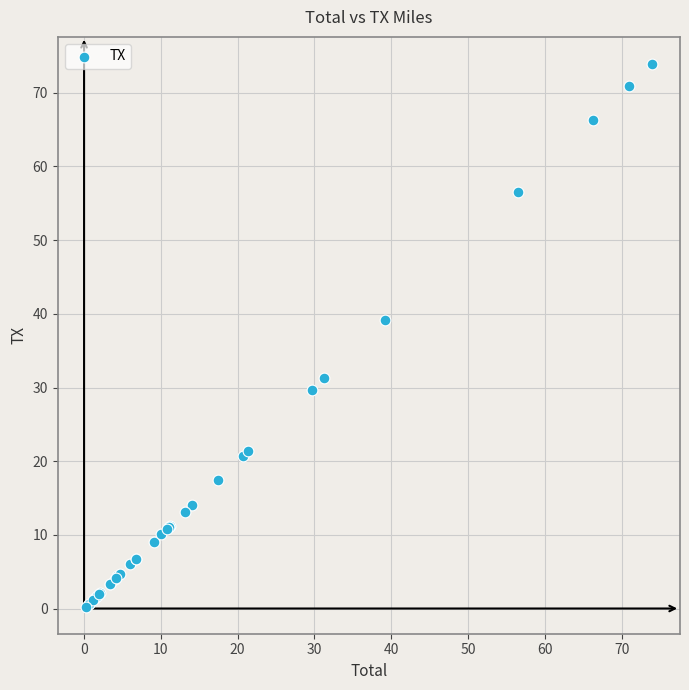

What Y value in the scatter plot is closest to 37?

39.2